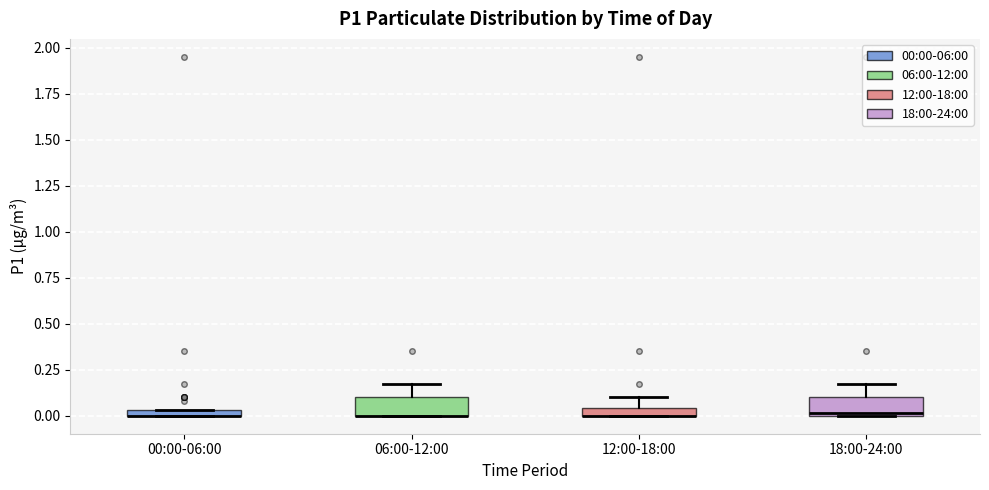

Where is the lower edge of the box for 18:00-24:00 on the y-axis? The values are not printed on the chart, so give them approximately, as read against the axis.

0.00